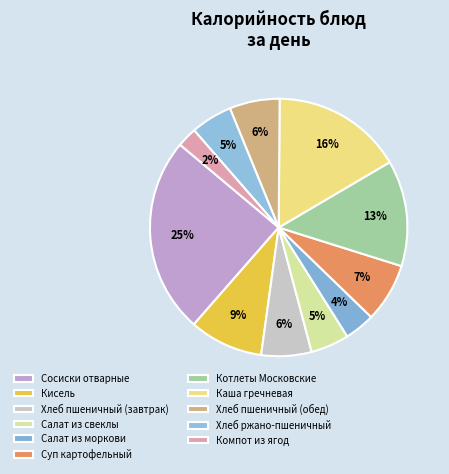

How many segments does this pie chart have?

11